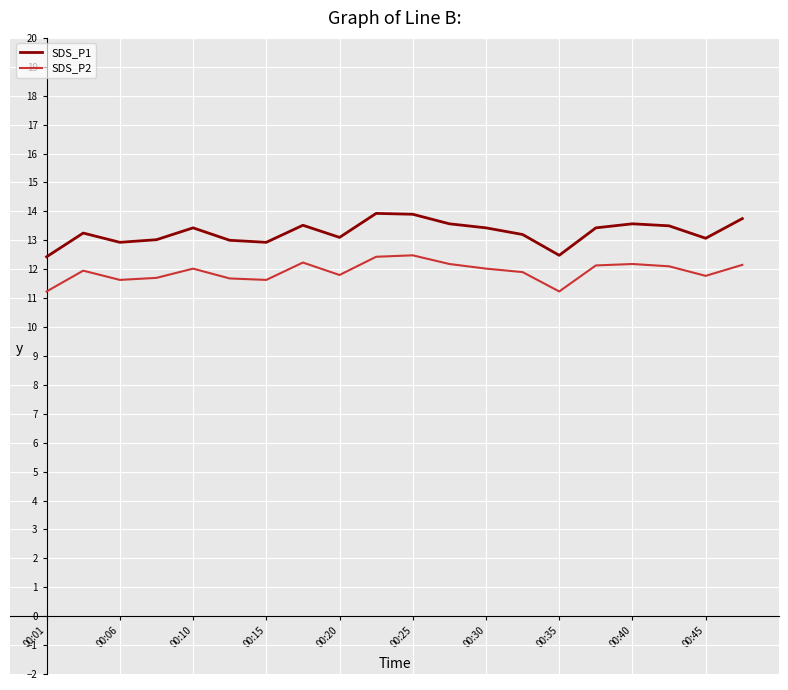

At how many categories does at least one series exceed 11?

20